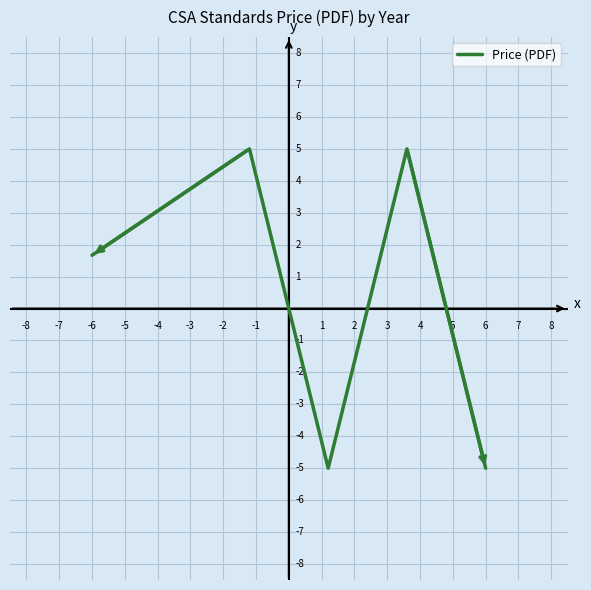

What is the difference between the maximum and minimum values?

10.0